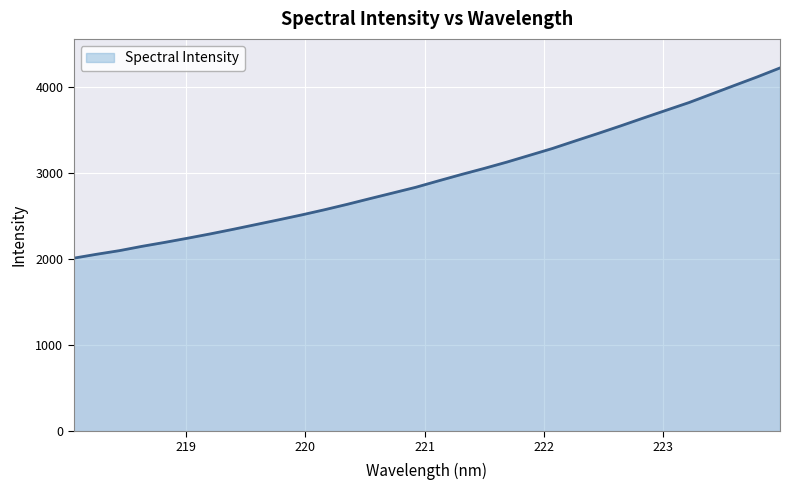

What is the maximum value shown in the chart?

4219.2